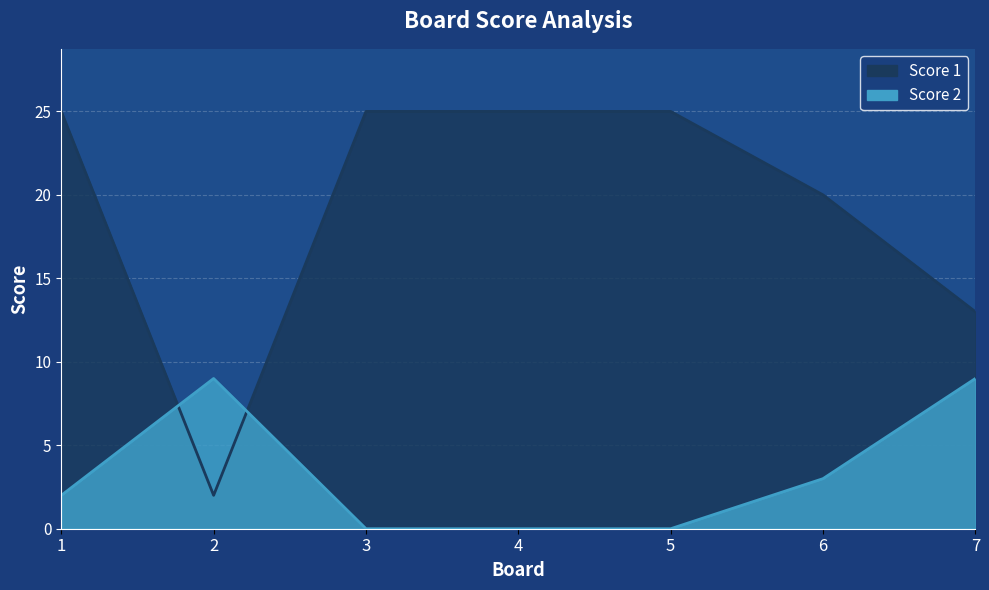

Which has a higher value, 7 or 5?

5